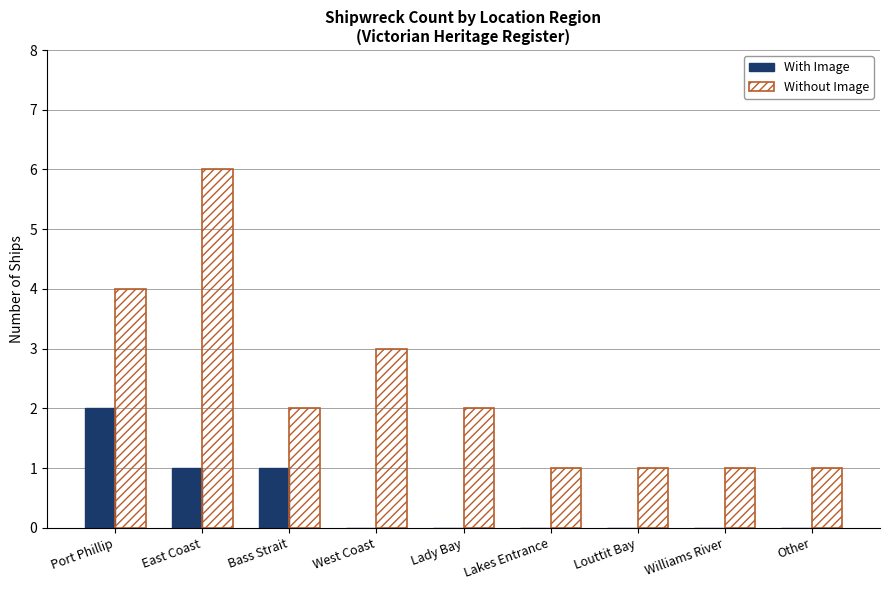

What is the sum of all With Image values?

4